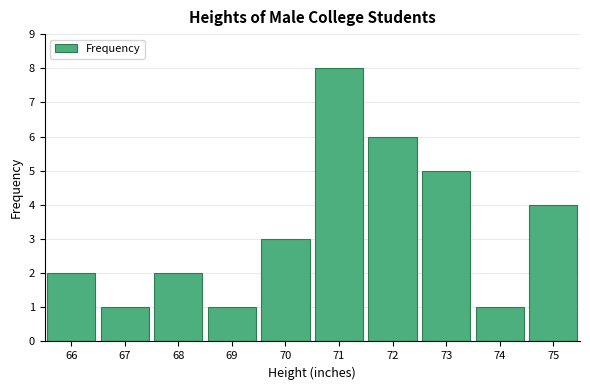

Reading right to left, list all the values displayed in this chart.

4	1	5	6	8	3	1	2	1	2